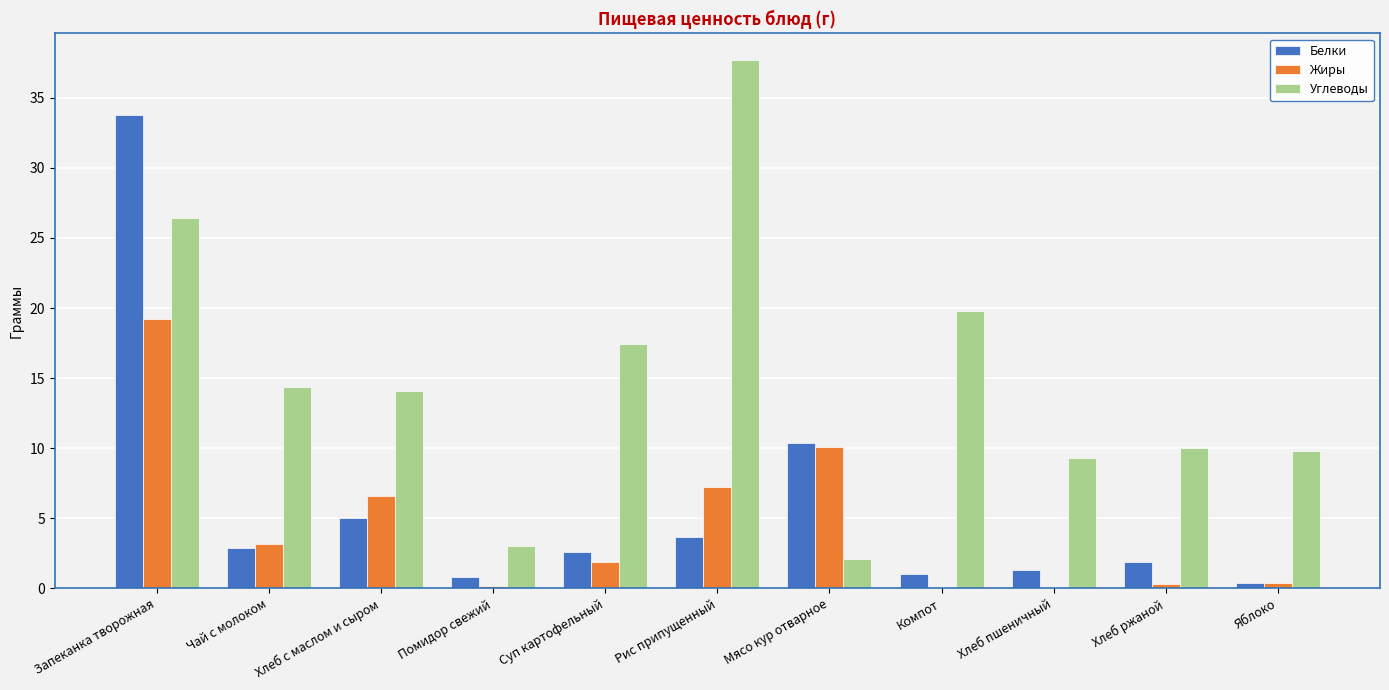

What value does the Жиры series have at Запеканка творожная?

19.2